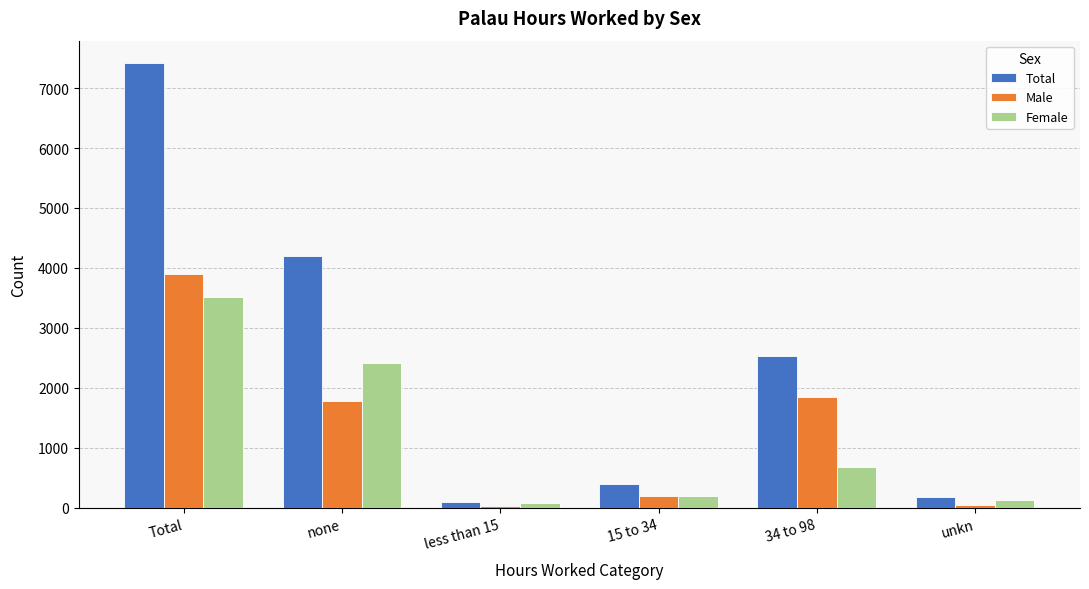

Which category has the highest value in the Total series?

Total